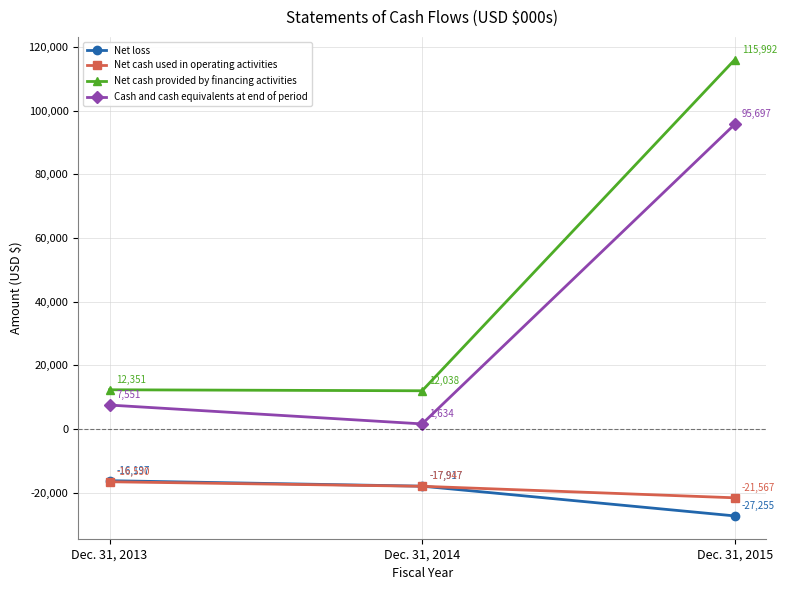

Which series changed the most between Dec. 31, 2013 and Dec. 31, 2015?

Net cash provided by financing activities